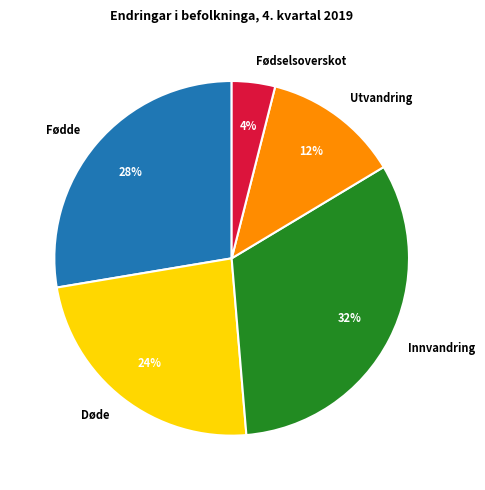

The Fødselsoverskot slice represents 9% of the pie. True or false?

False